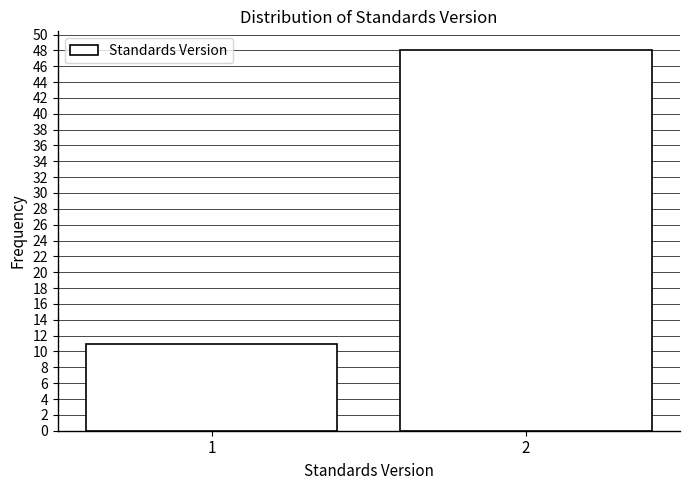

Reading left to right, list all the values displayed in this chart.

11	48